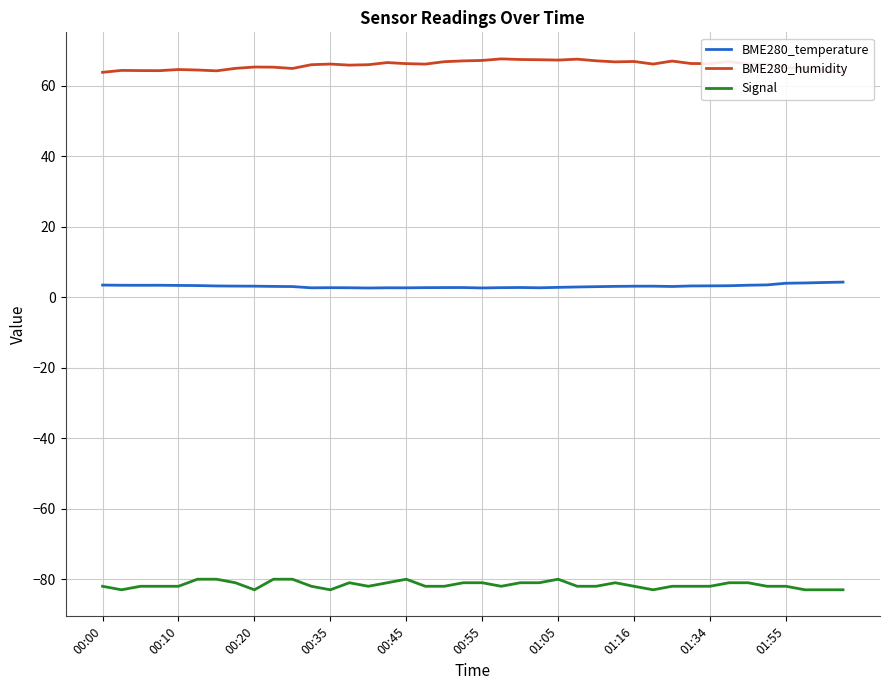

What position from the right is 27?

13